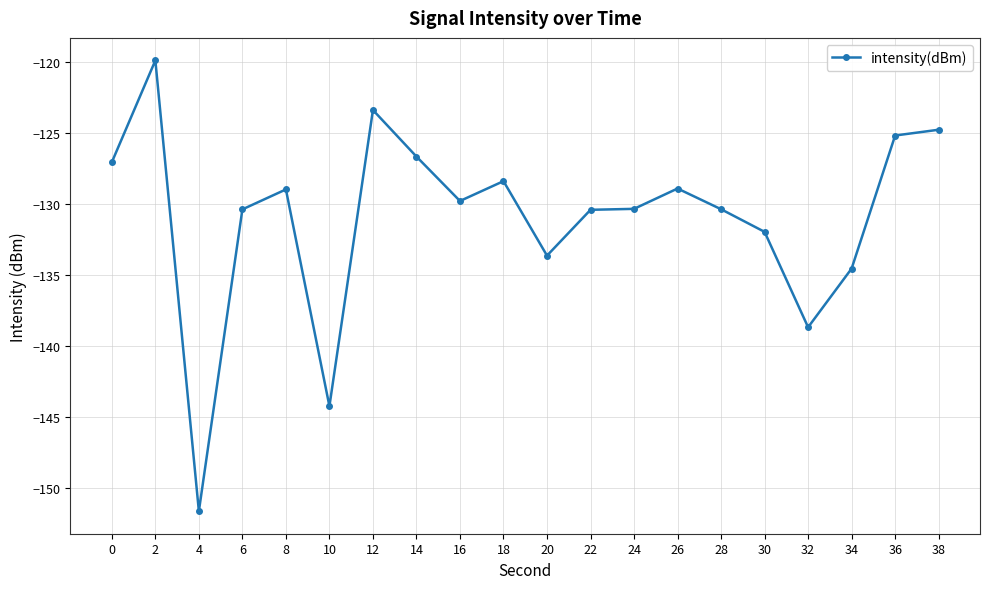

The chart shows a value of -129.8 at 16. True or false?

True